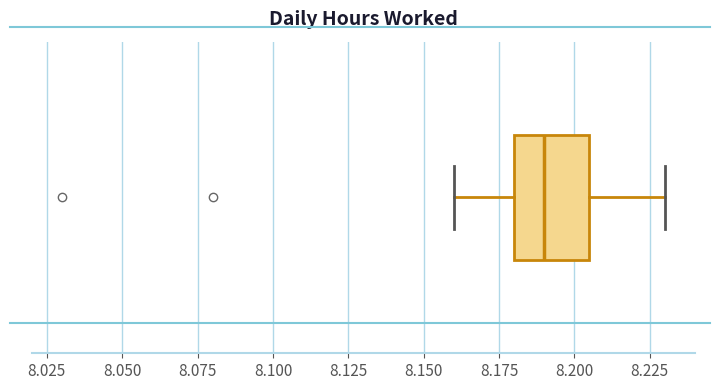

Read this box plot against the x-axis: the position of the median line, the range covered by the box, and the ends of both whiskers. The values are not printed on the chart, so give them approximately, as read against the axis.

median 8.190, box 8.180 to 8.205, whiskers 8.160 to 8.230